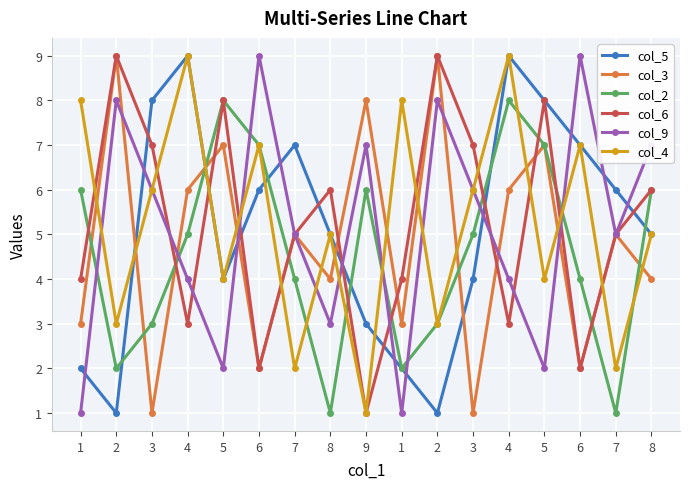

At which label is col_6 closest to 5?

7